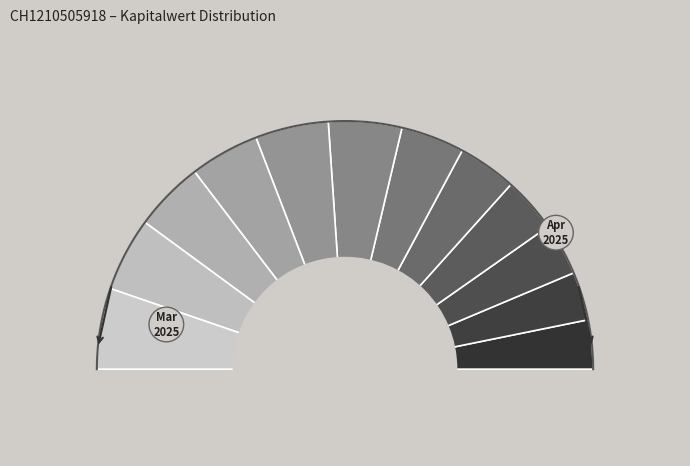

To the nearest percent, what is the combined percentage of 2025-04-22 and 2025-04-17?

19%